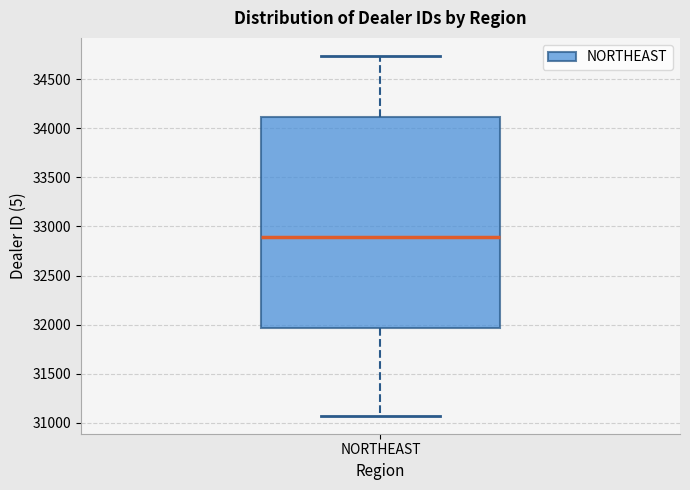

Read this box plot against the y-axis: the position of the median line, the range covered by the box, and the ends of both whiskers. The values are not printed on the chart, so give them approximately, as read against the axis.

median 32900, box 31950 to 34100, whiskers 31050 to 34750